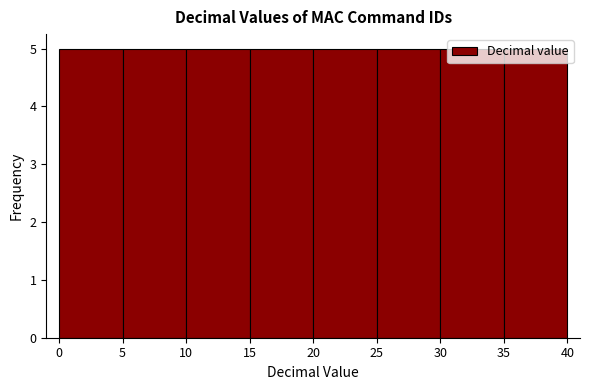

Reading left to right, transcribe this chart: for each bar, give the range it covers on the x-axis and its height. The values are not printed on the chart, so give them approximately, as read against the axis.

0 to 5: 5
5 to 10: 5
10 to 15: 5
15 to 20: 5
20 to 25: 5
25 to 30: 5
30 to 35: 5
35 to 40: 5